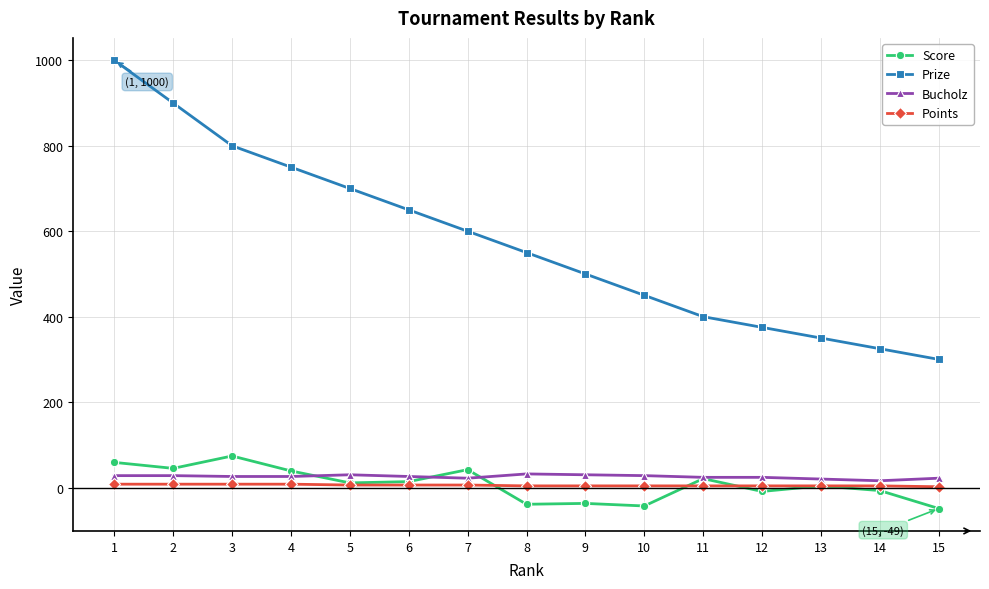

At which category is the sum across all series the highest?

1